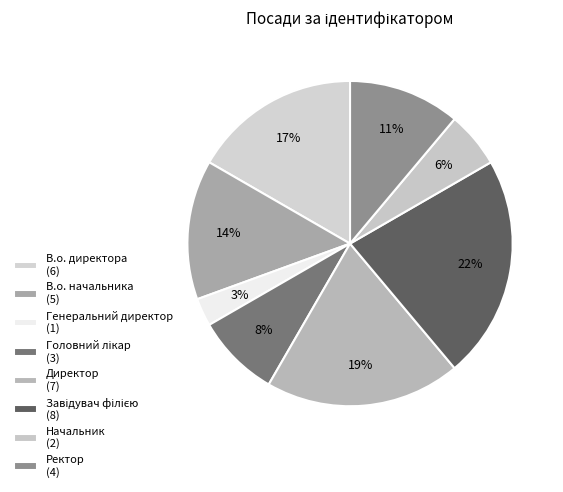

Count the number of slices in the pie.

8